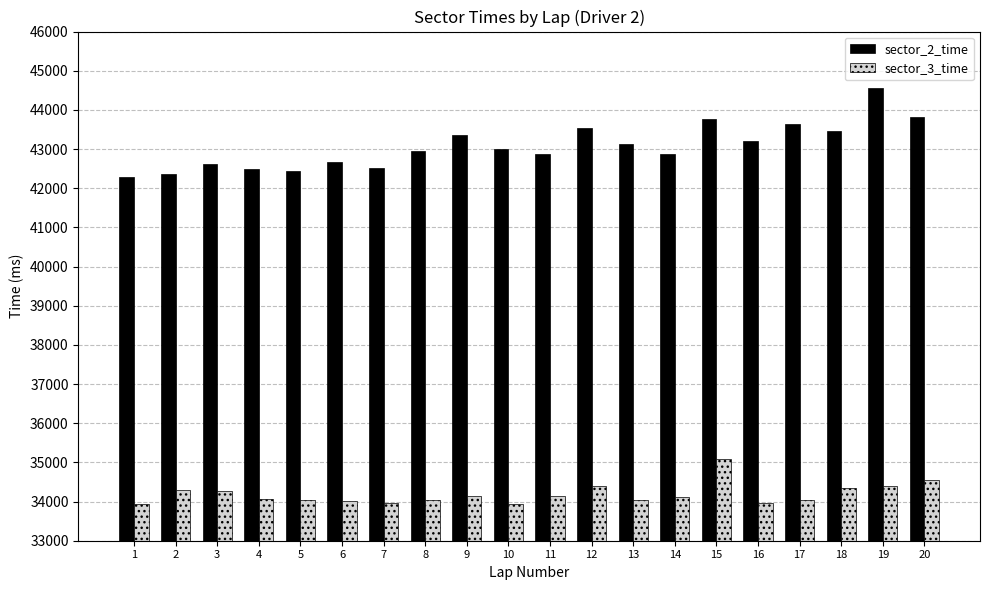

What is the greatest value displayed?

44559